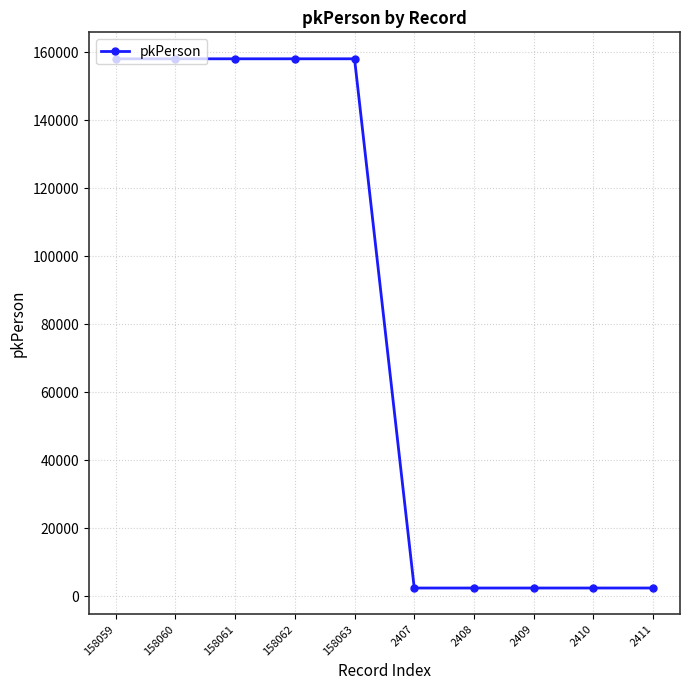

Is it true that the value at 158063 is 228149?

False